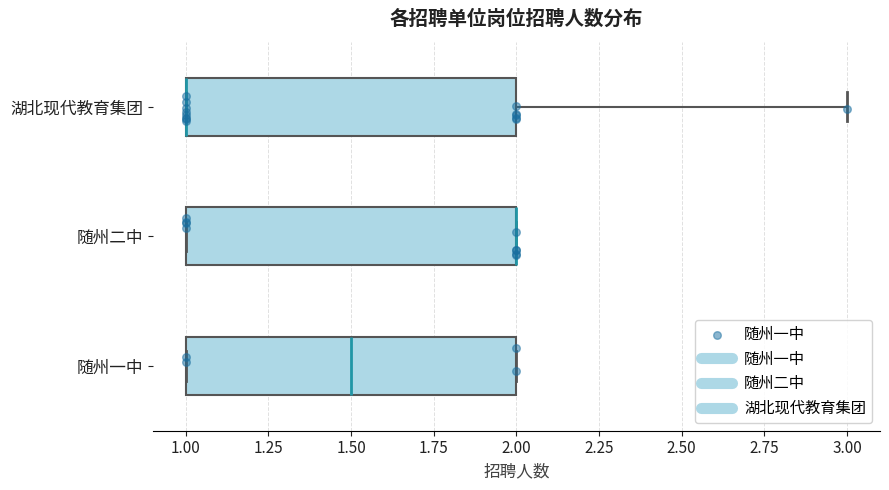

Reading bottom to top, read every box against the x-axis: the position of its median line, the range the box covers, and the ends of its whiskers. The values are not printed on the chart, so give them approximately, as read against the axis.

随州一中: median 1.5, box 1.0 to 2.0, whiskers 1.0 to 2.0
随州二中: median 2.0 (drawn on the box's right edge), box 1.0 to 2.0, whiskers 1.0 to 2.0
湖北现代教育集团: median 1.0 (drawn on the box's left edge), box 1.0 to 2.0, whiskers 1.0 to 3.0